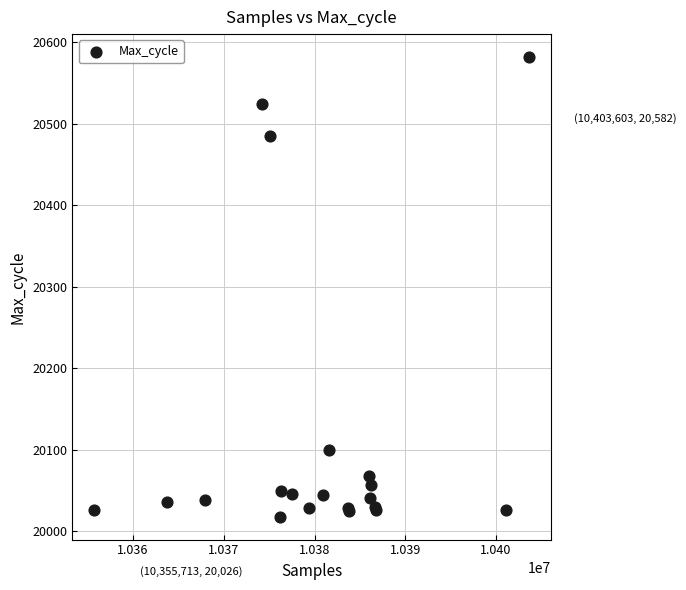

What Y value in the scatter plot is closest to 20300?

20485